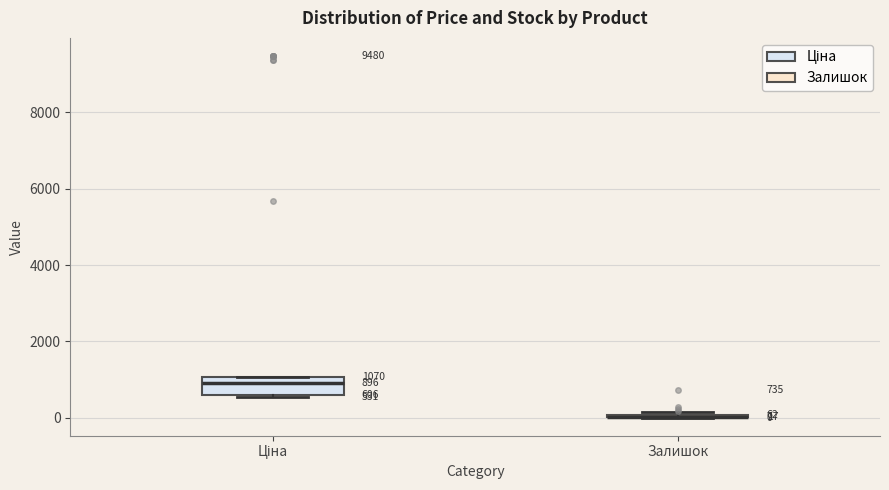

Which box is the tallest, from its lower edge to its upper edge?

Ціна